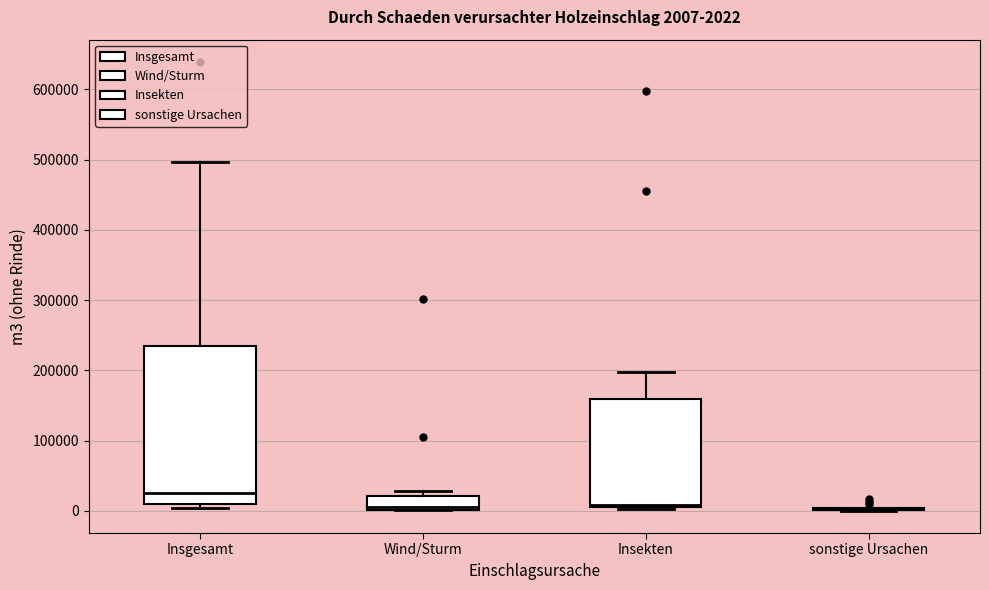

Comparing the boxes themselves (not the whiskers), which one is the tallest?

Insgesamt